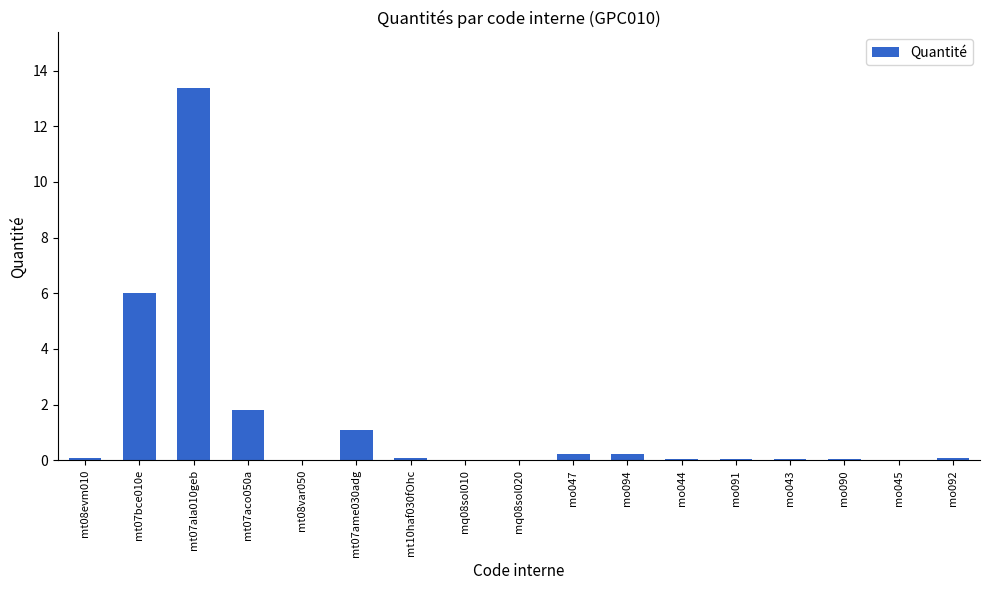

The value at mo044 is 0.1. True or false?

True